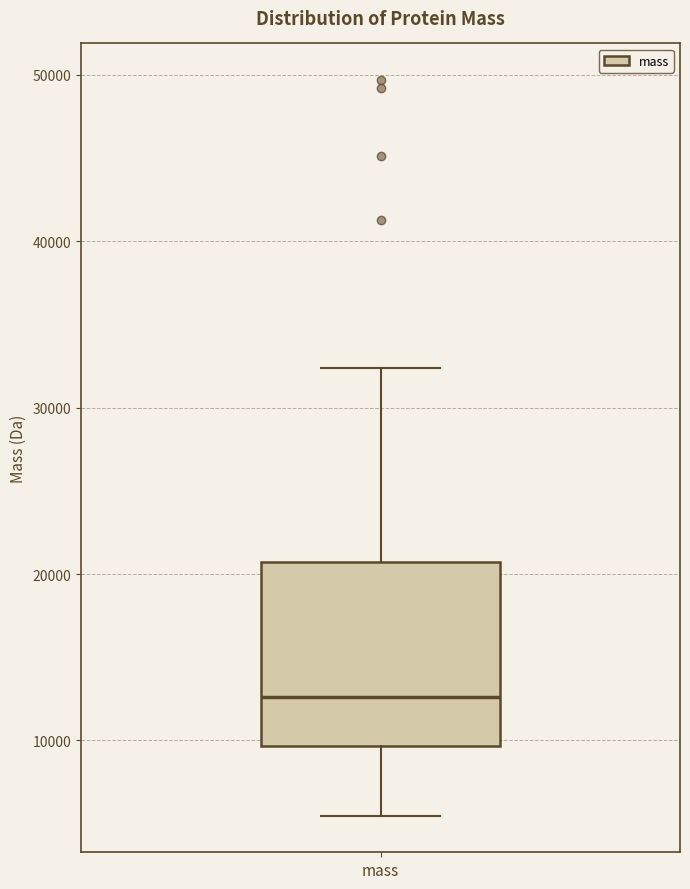

Read this box plot against the y-axis: the position of the median line, the range covered by the box, and the ends of both whiskers. The values are not printed on the chart, so give them approximately, as read against the axis.

median 13000, box 10000 to 21000, whiskers 5000 to 32000